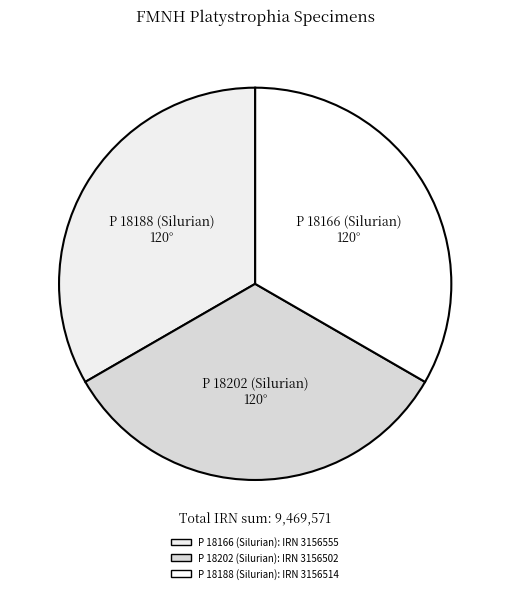

Approximately how many times larger is the value at P 18166 (Silurian) compared to P 18188 (Silurian)?

1.0